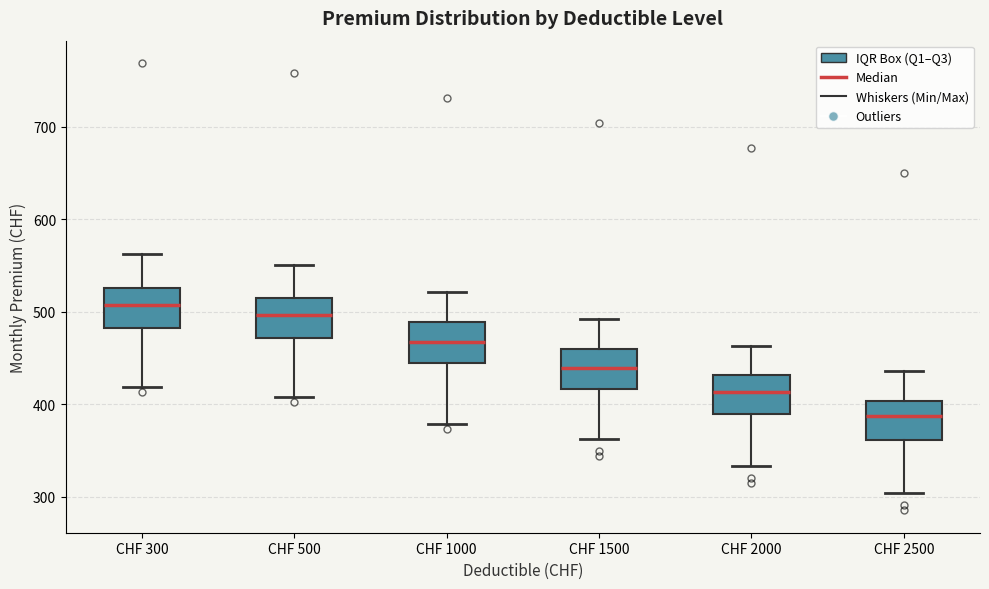

Which box has the highest median line?

CHF 300